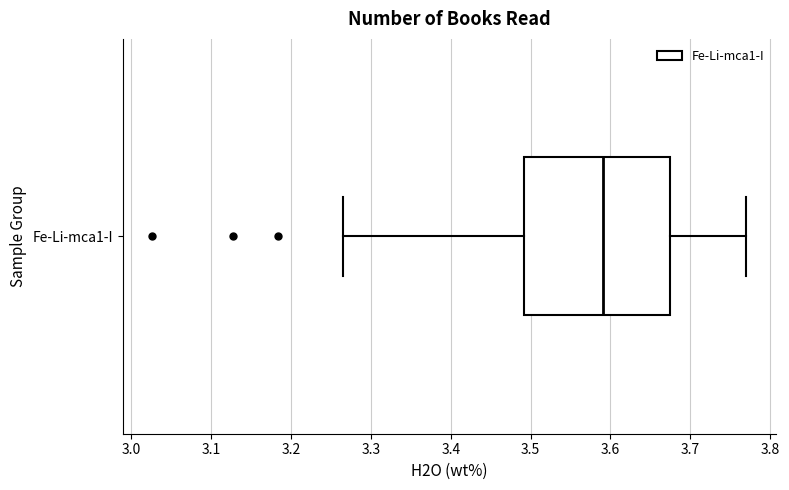

Where does the left whisker of the box for Fe-Li-mca1-I end on the x-axis? The values are not printed on the chart, so give them approximately, as read against the axis.

3.26